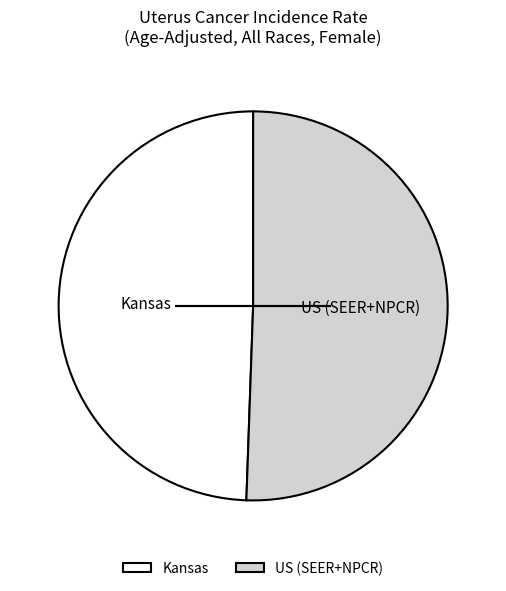

Which has a higher value, Kansas or US (SEER+NPCR)?

US (SEER+NPCR)